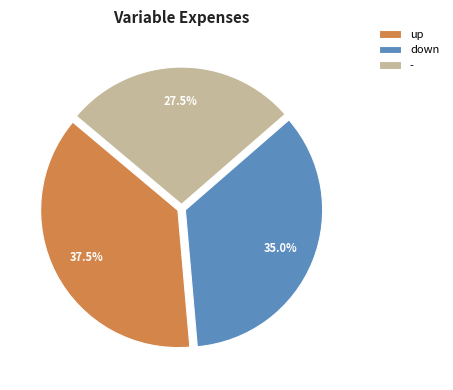

What is the smallest slice in the pie chart?

-